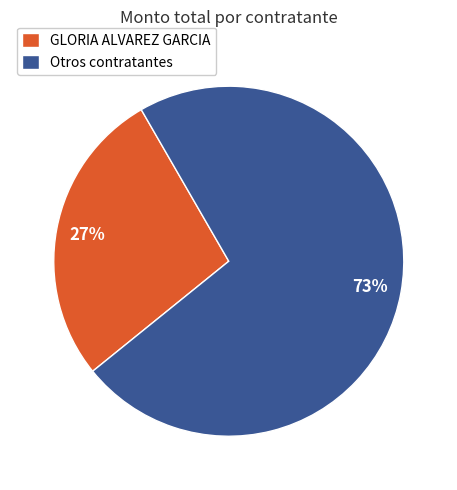

Between Otros contratantes and GLORIA ALVAREZ GARCIA, which is larger?

Otros contratantes